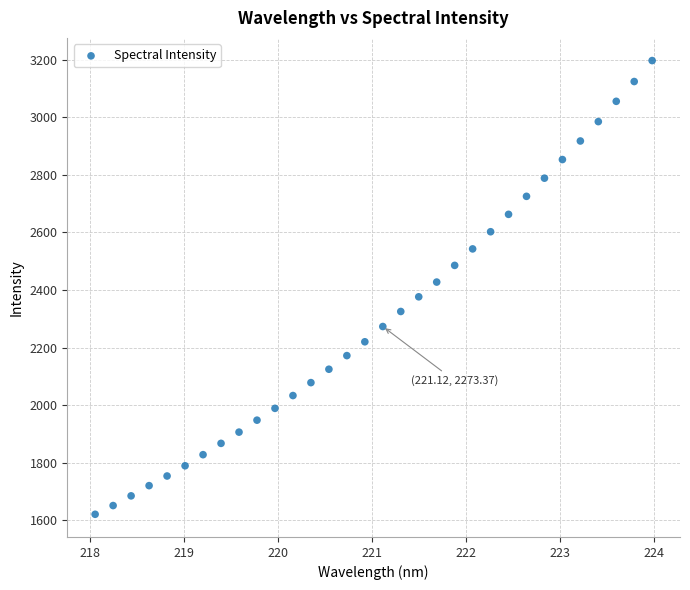

What is the range of Y values (max minus min)?

1576.1